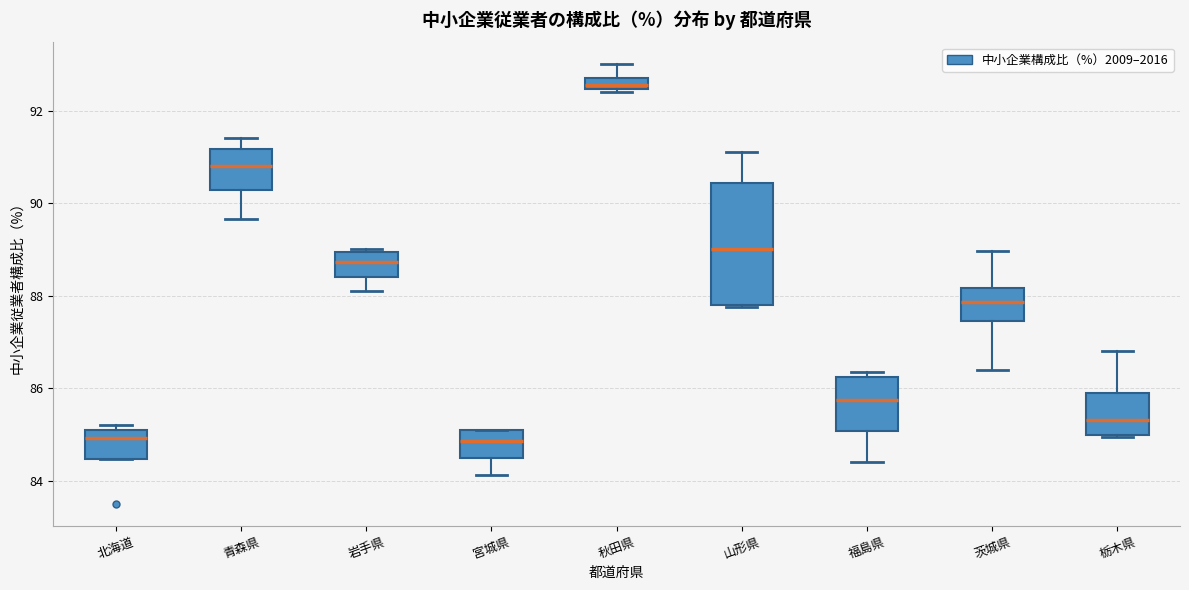

Which box's median line is the highest?

秋田県